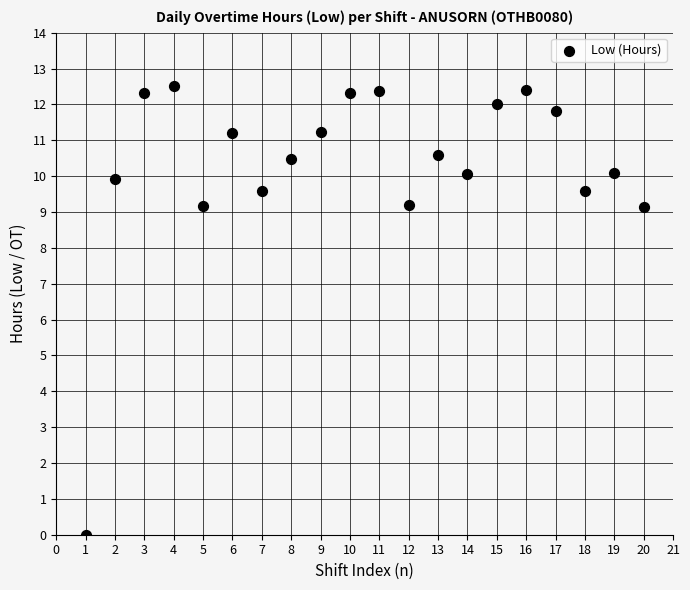

What is the range of X values (max minus min)?

19.0